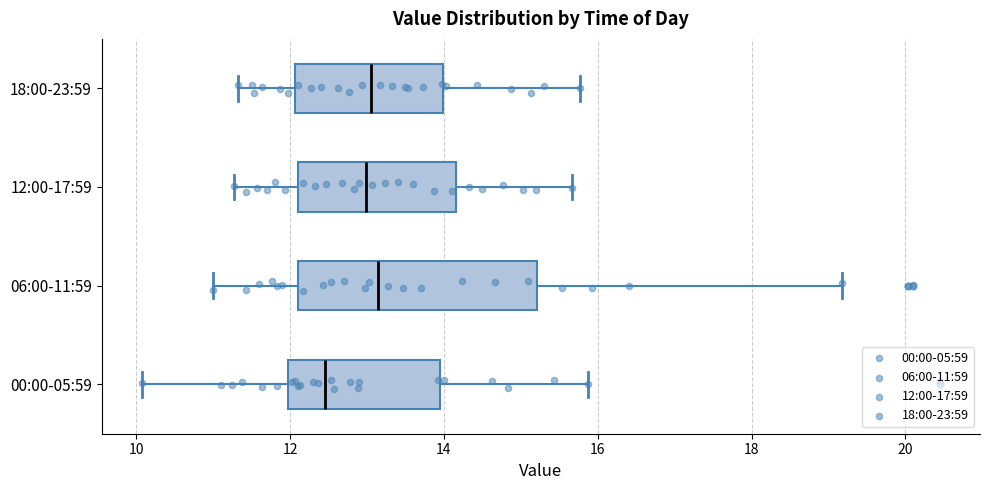

Where is the right edge of the box for 06:00-11:59 on the x-axis? The values are not printed on the chart, so give them approximately, as read against the axis.

15.2